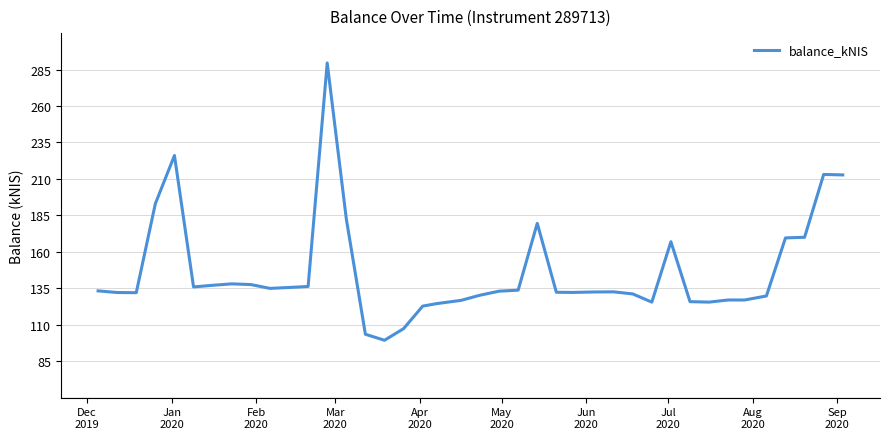

What is the difference between the maximum and minimum values?

190.2